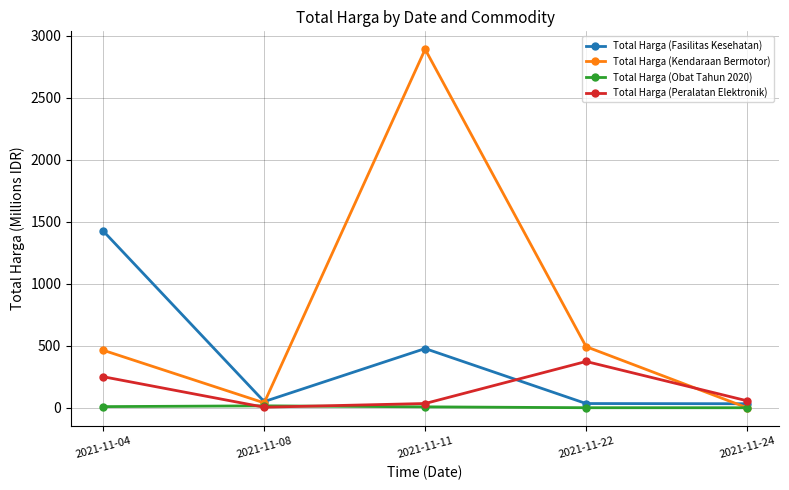

What is the value of the Total Harga (Fasilitas Kesehatan) point at the 3rd from the left?

477.6